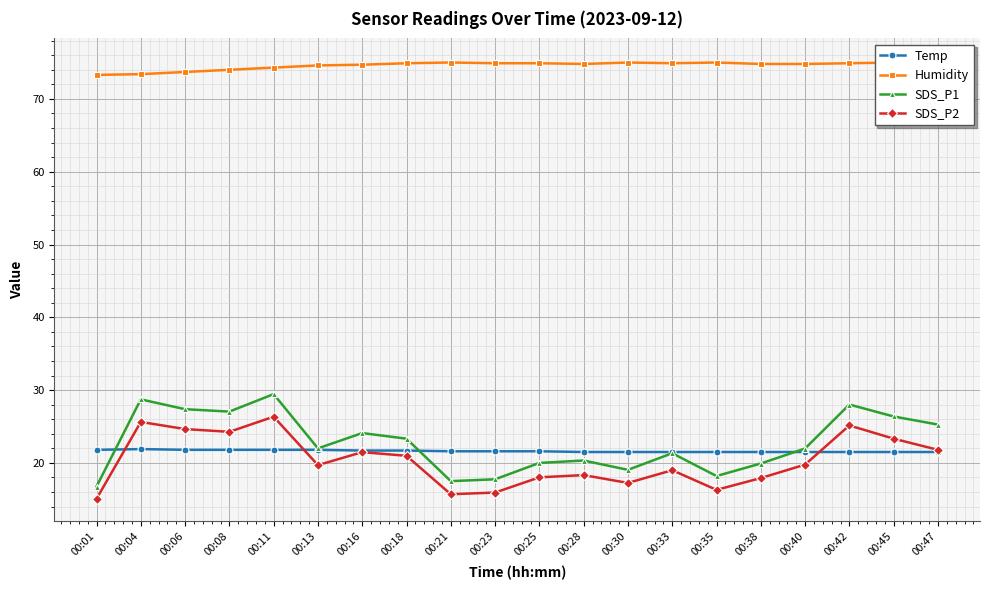

The value of Humidity at 00:40 is 24.7. True or false?

False